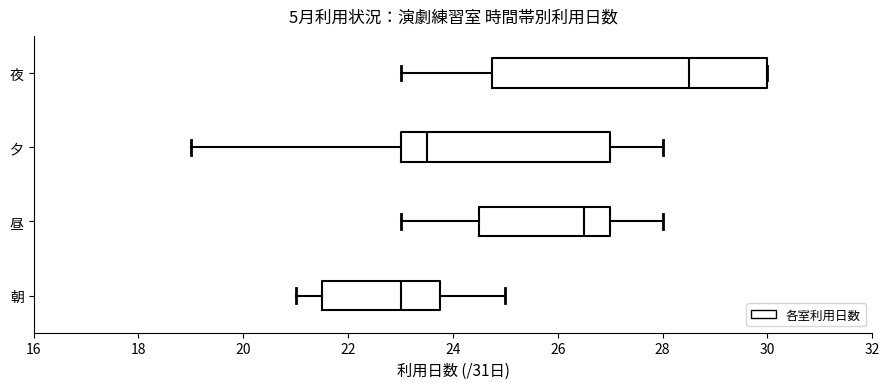

Where does the left whisker of the box for 夕 end on the x-axis? The values are not printed on the chart, so give them approximately, as read against the axis.

19.0